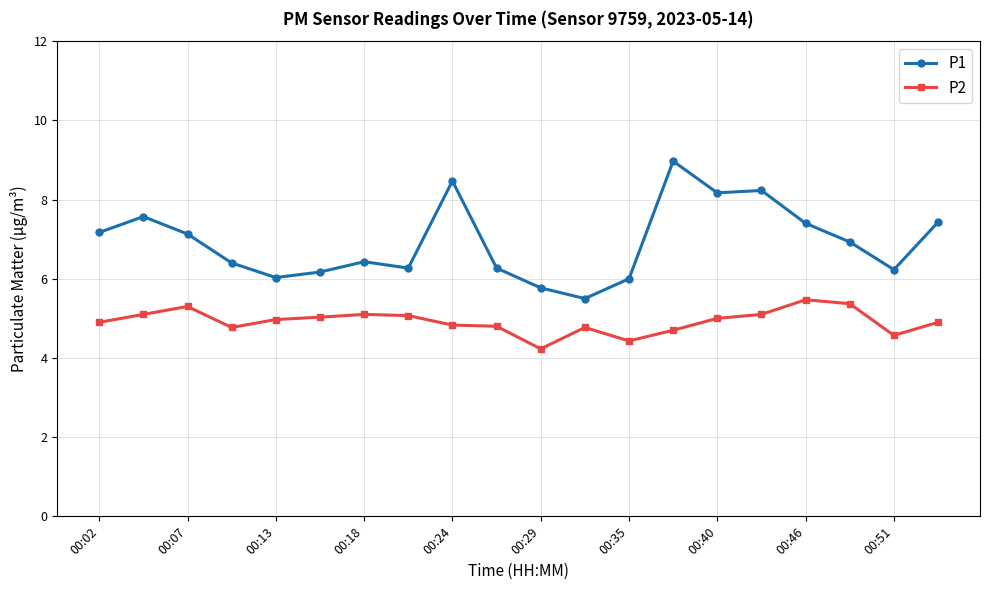

True or false: P1 and P2 intersect in this chart.

False